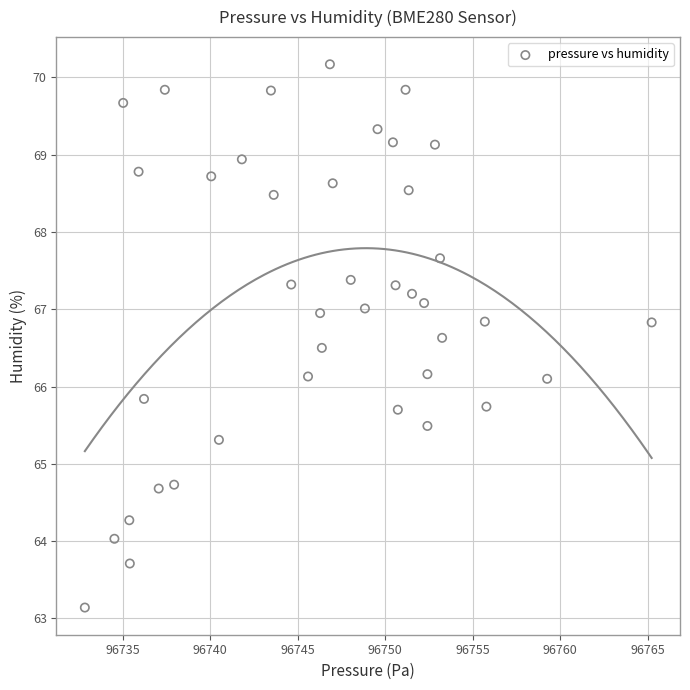

What is the range of Y values (max minus min)?

7.0